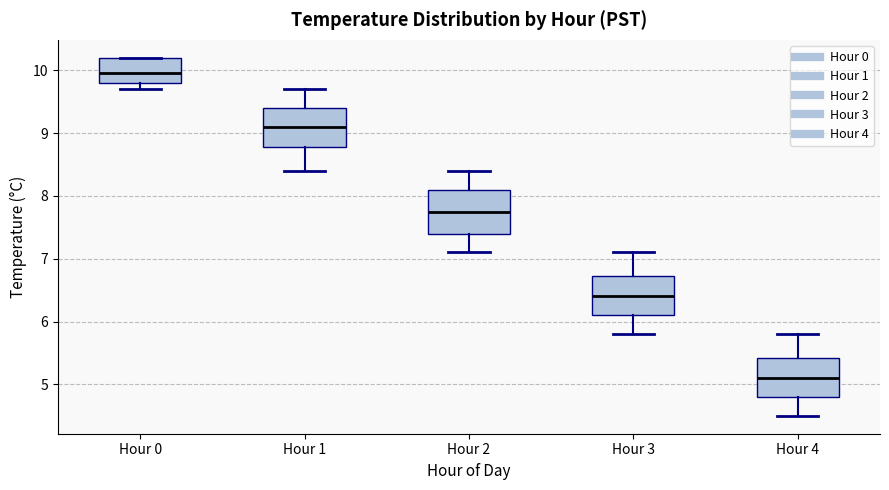

Which box has the highest median line?

Hour 0